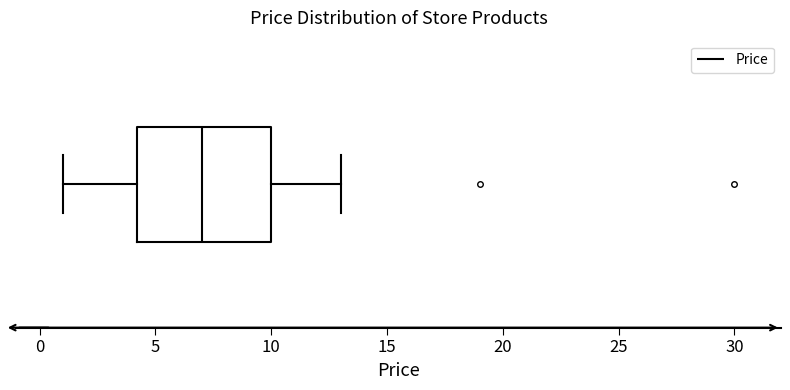

Read this box plot against the x-axis: the position of the median line, the range covered by the box, and the ends of both whiskers. The values are not printed on the chart, so give them approximately, as read against the axis.

median 7, box 4 to 10, whiskers 1 to 13